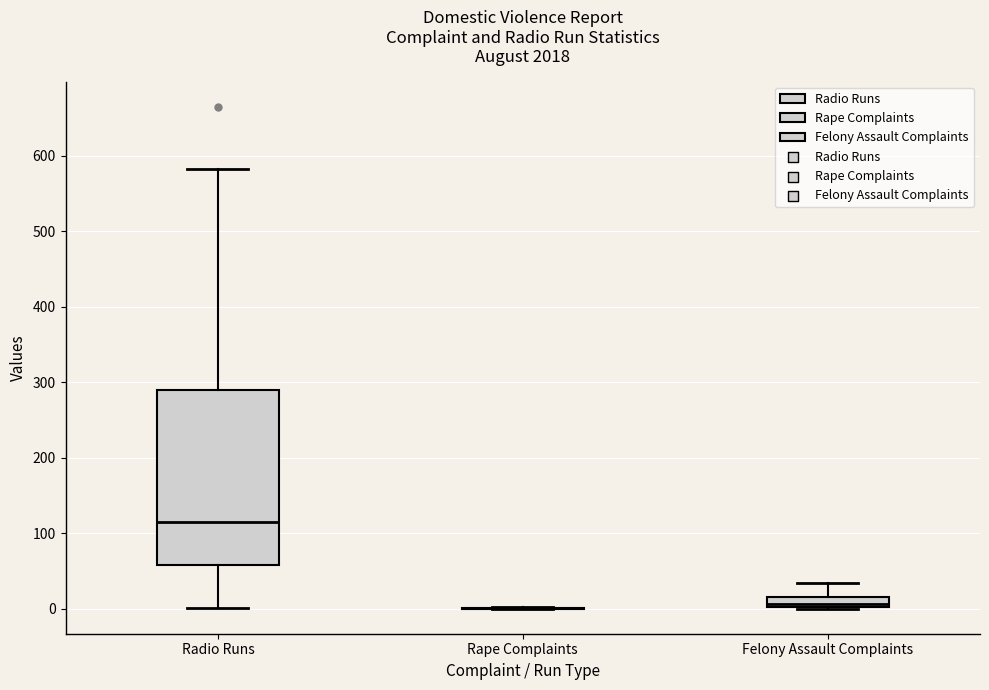

Which box is the tallest, from its lower edge to its upper edge?

Radio Runs